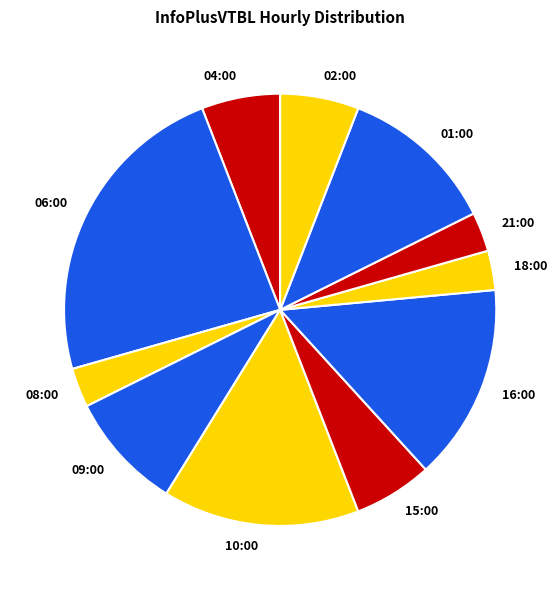

What is the largest slice in the pie chart?

06:00